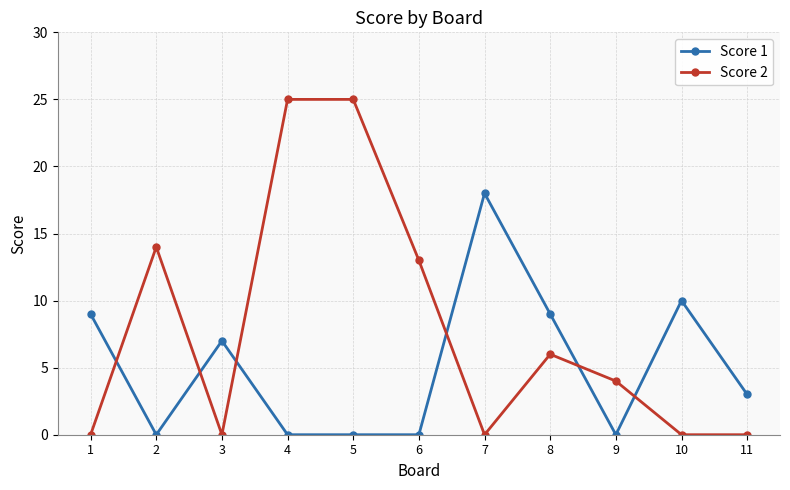

Reading right to left, transcribe all the data shown in this chart.

Score 1: 11=3	10=10	9=0	8=9	7=18	6=0	5=0	4=0	3=7	2=0	1=9
Score 2: 11=0	10=0	9=4	8=6	7=0	6=13	5=25	4=25	3=0	2=14	1=0